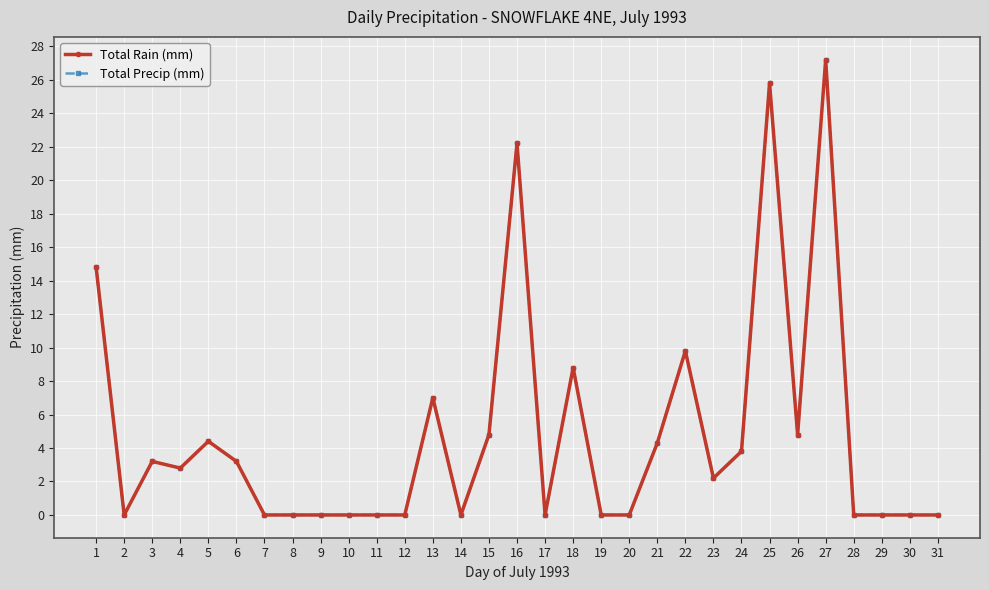

Does the chart have visible grid lines?

Yes